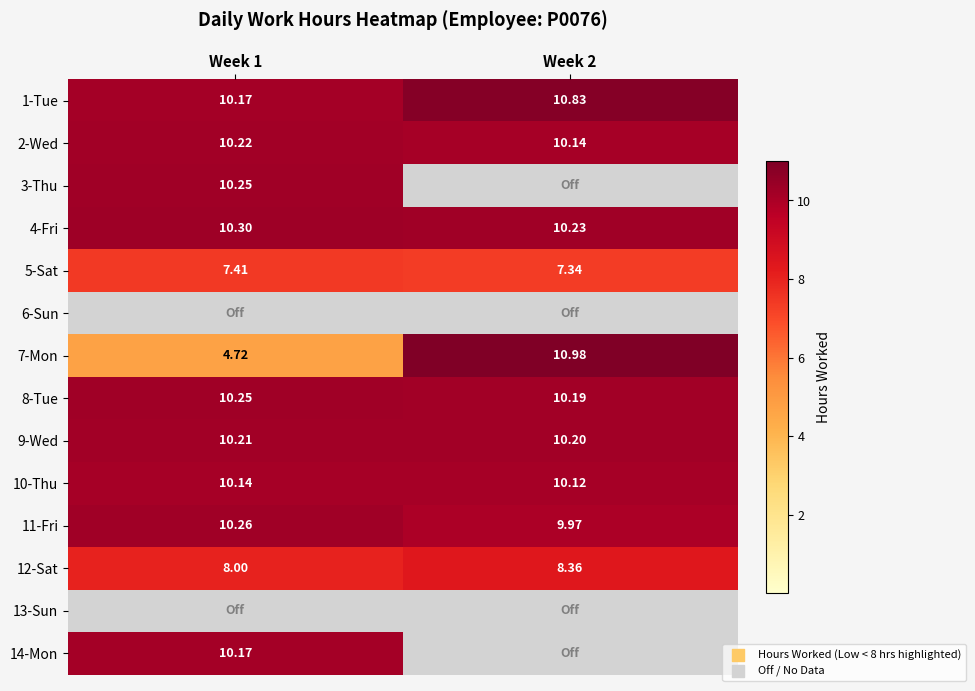

How many data points in 11-Fri are above 10?

1